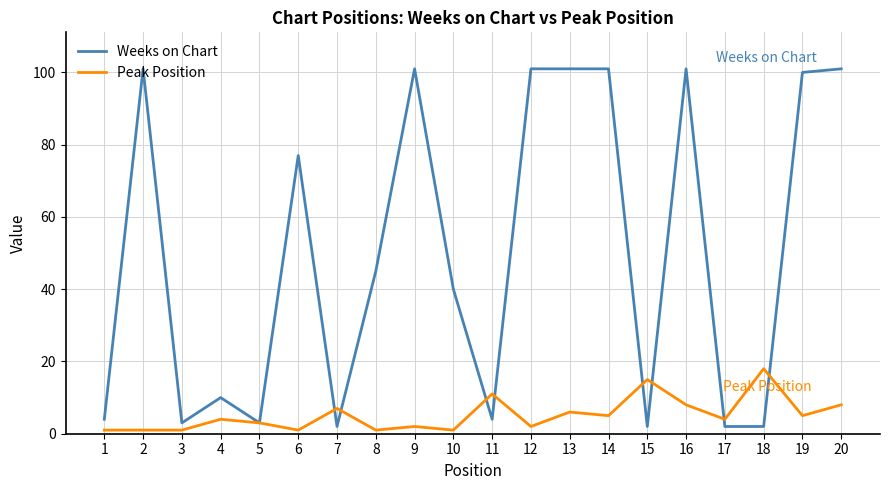

Does the chart have visible grid lines?

Yes